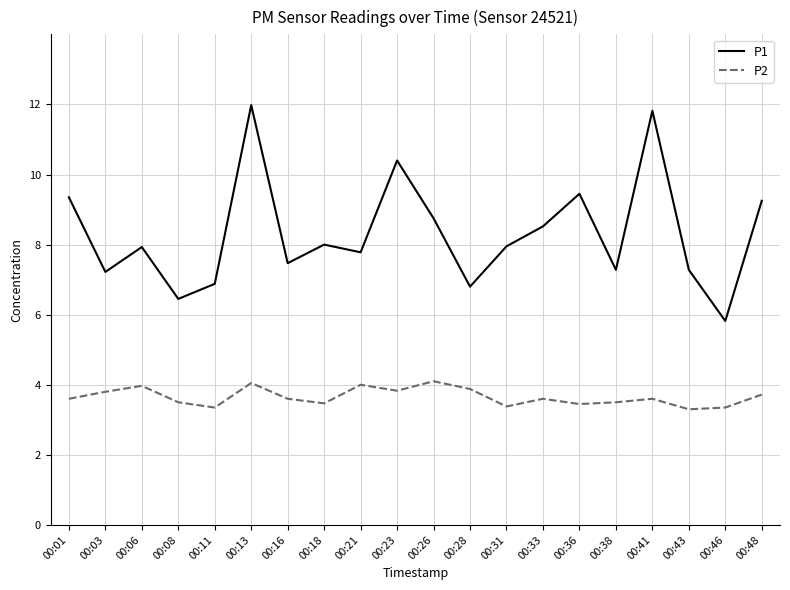

List the series in order of their peak value, highest first.

P1, P2